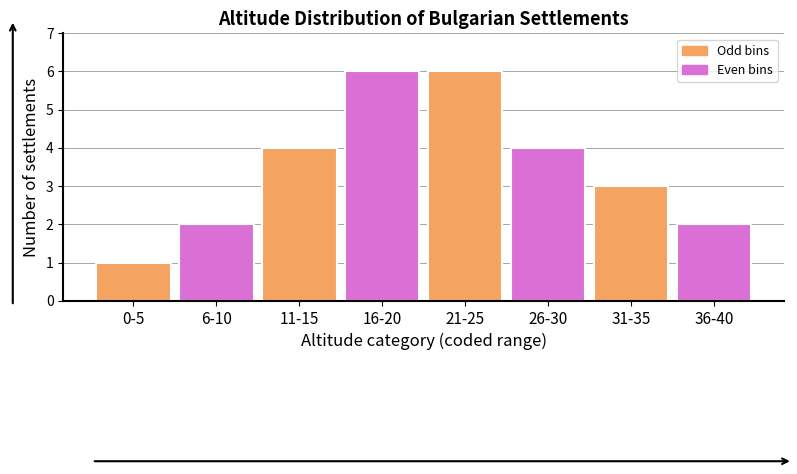

Reading left to right, extract all data points from this chart.

0-5=1	6-10=2	11-15=4	16-20=6	21-25=6	26-30=4	31-35=3	36-40=2